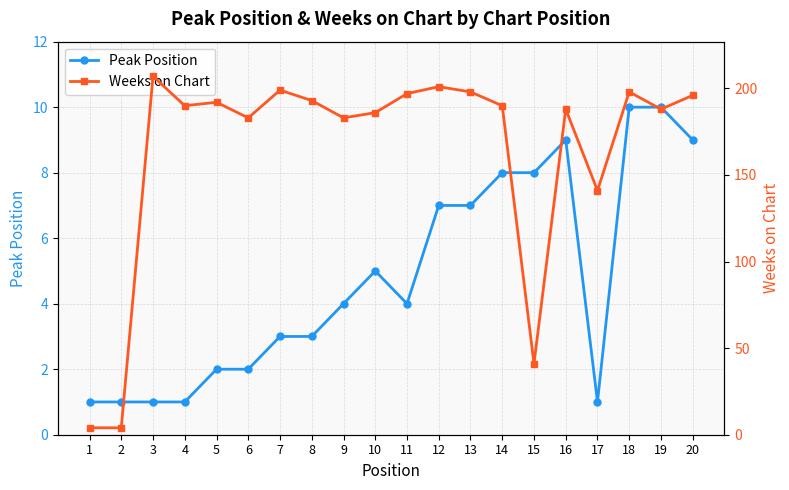

Reading left to right, extract all data points from this chart.

Peak Position: 1=1	2=1	3=1	4=1	5=2	6=2	7=3	8=3	9=4	10=5	11=4	12=7	13=7	14=8	15=8	16=9	17=1	18=10	19=10	20=9
Weeks on Chart: 1=4	2=4	3=207	4=190	5=192	6=183	7=199	8=193	9=183	10=186	11=197	12=201	13=198	14=190	15=41	16=188	17=141	18=198	19=188	20=196